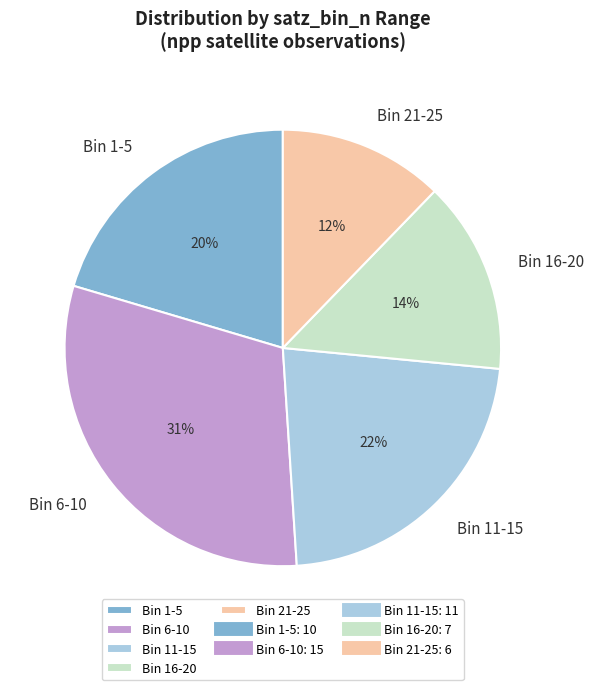

Is the sum of Bin 21-25 and Bin 16-20 greater than half?

No